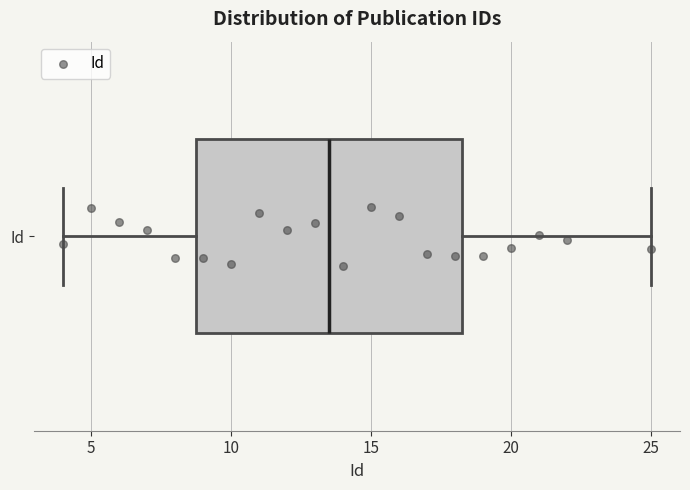

Transcribe this box plot: give where the median line is, the range the box spans, and where the two whiskers end, as read against the x-axis. The values are not printed on the chart, so give them approximately, as read against the axis.

median 13.5, box 9.0 to 18.5, whiskers 4.0 to 25.0